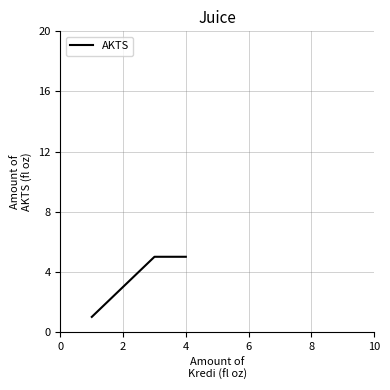

True or false: there are more than 2 points higher than both neighbors.

False